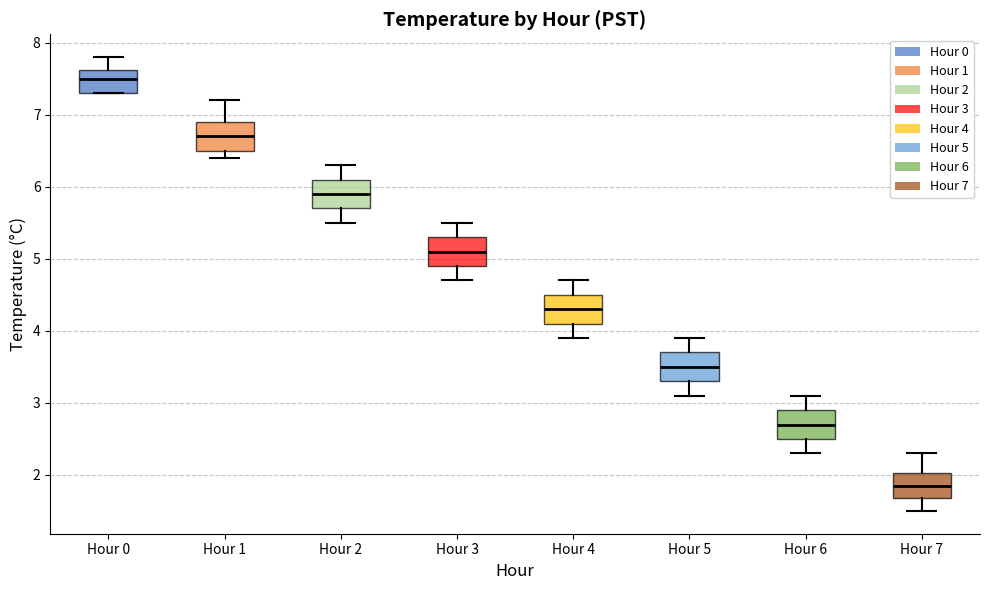

Reading left to right, read every box against the y-axis: the position of its median line, the range the box covers, and the ends of its whiskers. The values are not printed on the chart, so give them approximately, as read against the axis.

Hour 0: median 7.5, box 7.3 to 7.6, whiskers 7.3 to 7.8
Hour 1: median 6.7, box 6.5 to 6.9, whiskers 6.4 to 7.2
Hour 2: median 5.9, box 5.7 to 6.1, whiskers 5.5 to 6.3
Hour 3: median 5.1, box 4.9 to 5.3, whiskers 4.7 to 5.5
Hour 4: median 4.3, box 4.1 to 4.5, whiskers 3.9 to 4.7
Hour 5: median 3.5, box 3.3 to 3.7, whiskers 3.1 to 3.9
Hour 6: median 2.7, box 2.5 to 2.9, whiskers 2.3 to 3.1
Hour 7: median 1.9, box 1.7 to 2.0, whiskers 1.5 to 2.3